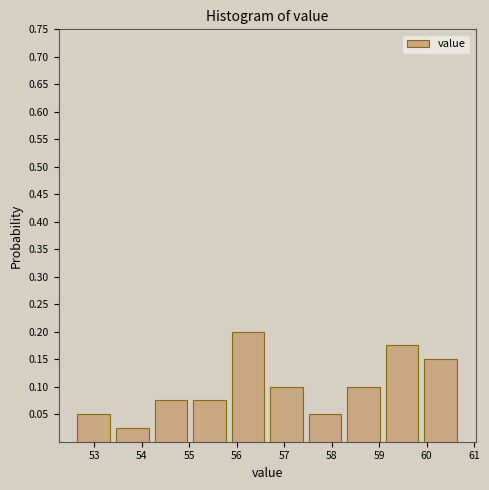

Which range on the x-axis has the tallest bar?

55.9 to 56.7